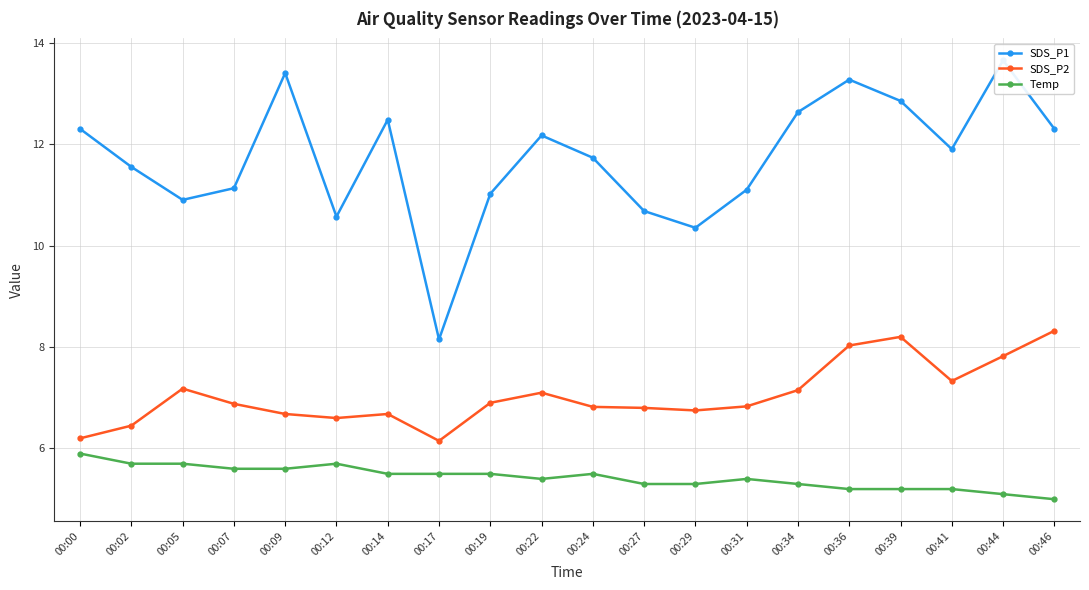

Reading left to right, transcribe all the data shown in this chart.

SDS_P1: 12.3	11.6	10.9	11.1	13.4	10.6	12.5	8.2	11.0	12.2	11.7	10.7	10.3	11.1	12.6	13.3	12.8	11.9	13.7	12.3
SDS_P2: 6.2	6.5	7.2	6.9	6.7	6.6	6.7	6.2	6.9	7.1	6.8	6.8	6.8	6.8	7.2	8.0	8.2	7.3	7.8	8.3
Temp: 5.9	5.7	5.7	5.6	5.6	5.7	5.5	5.5	5.5	5.4	5.5	5.3	5.3	5.4	5.3	5.2	5.2	5.2	5.1	5.0